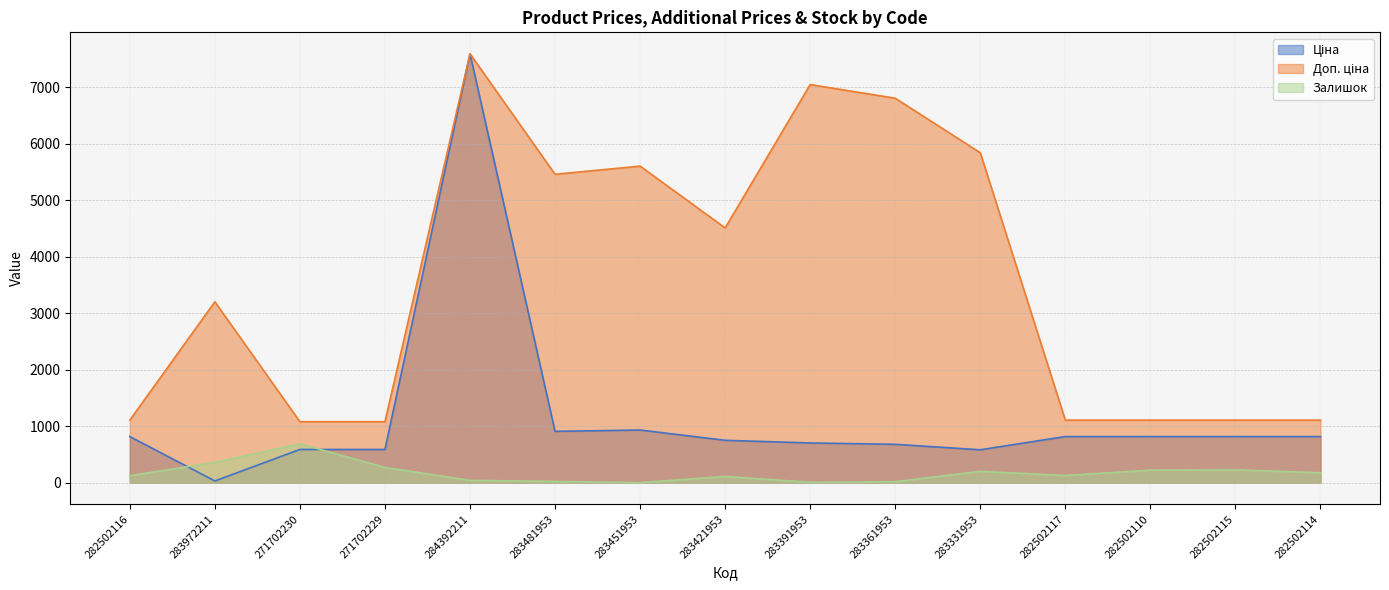

What position from the left is 283972211?

2